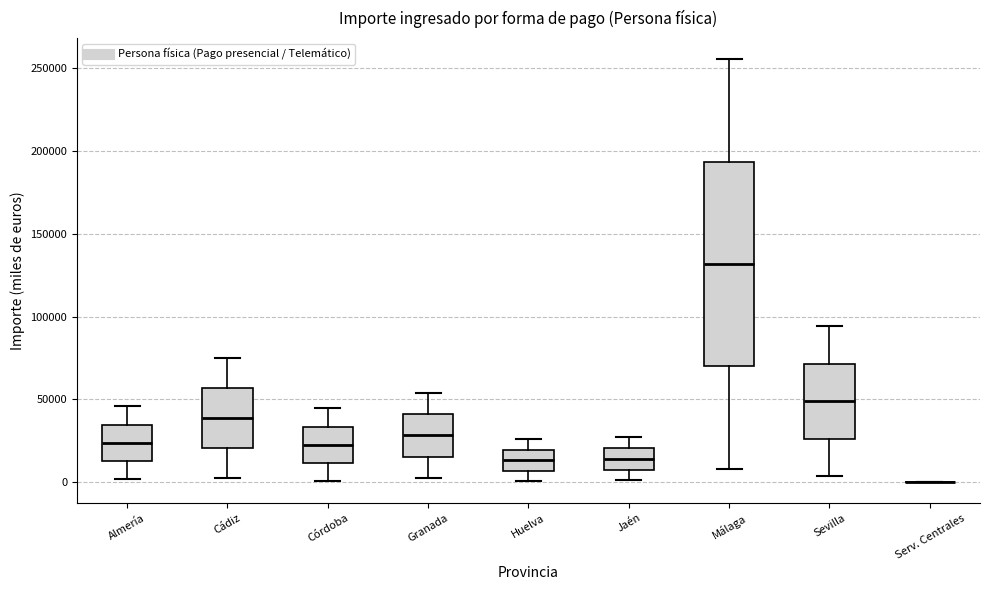

Reading left to right, transcribe this box plot: for each box, give where its median line is, the range the box spans, and where its two whiskers end, as read against the y-axis. The values are not printed on the chart, so give them approximately, as read against the axis.

Almería: median 25000, box 15000 to 35000, whiskers 0 to 45000
Cádiz: median 40000, box 20000 to 55000, whiskers 5000 to 75000
Córdoba: median 25000, box 10000 to 35000, whiskers 0 to 45000
Granada: median 30000, box 15000 to 40000, whiskers 5000 to 55000
Huelva: median 15000, box 5000 to 20000, whiskers 0 to 25000
Jaén: median 15000, box 10000 to 20000, whiskers 0 to 25000
Málaga: median 130000, box 70000 to 195000, whiskers 10000 to 255000
Sevilla: median 50000, box 25000 to 70000, whiskers 5000 to 95000
Serv. Centrales: box collapsed to a line at 0, whiskers 0 to 0